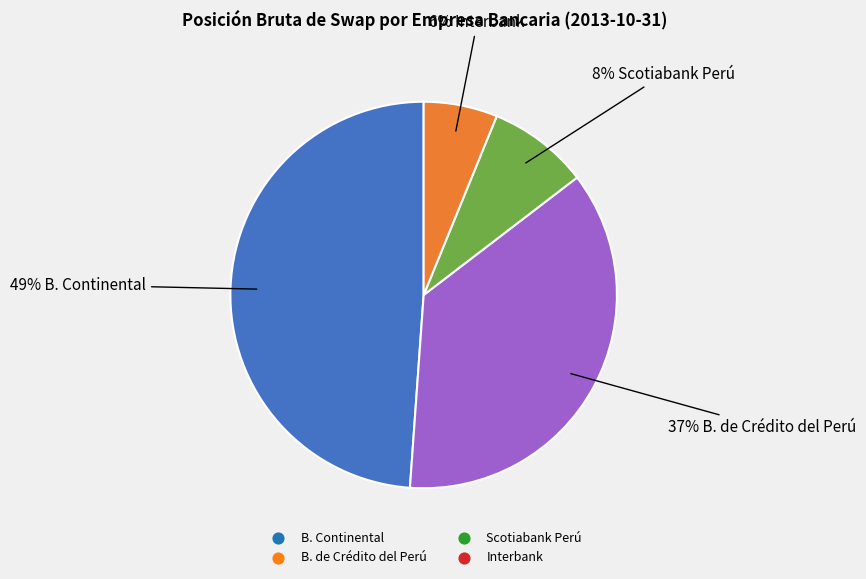

What percentage is the B. Continental slice, to the nearest percent?

49%